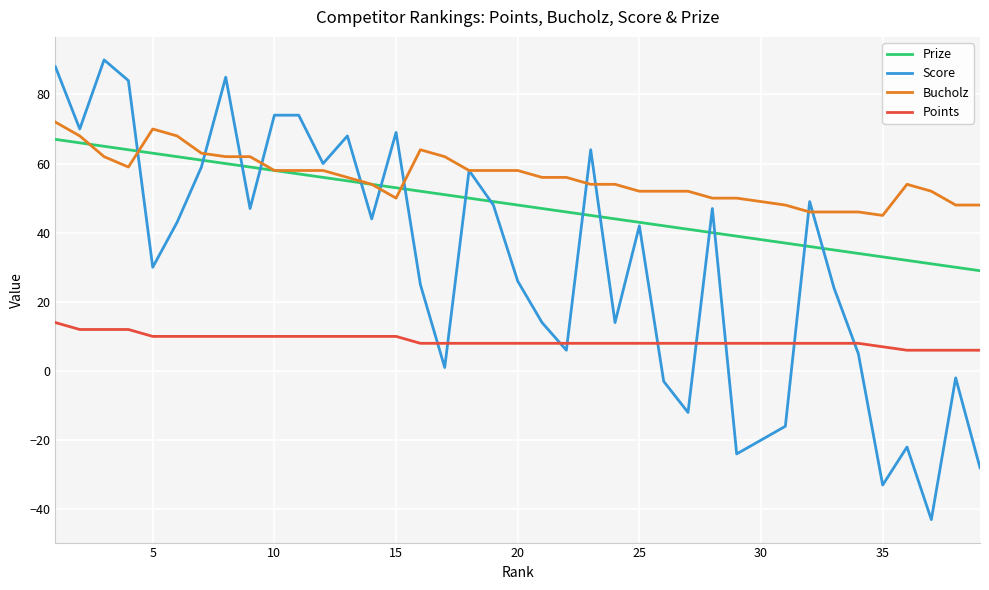

What is the minimum value shown in the chart?

-43